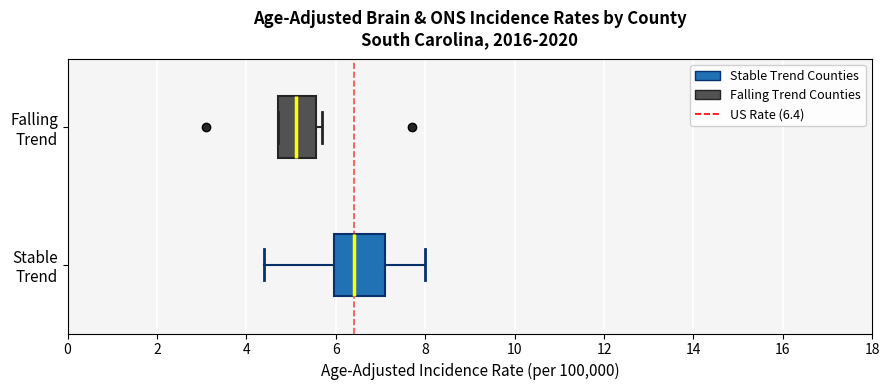

Reading bottom to top, read every box against the x-axis: the position of its median line, the range the box covers, and the ends of its whiskers. The values are not printed on the chart, so give them approximately, as read against the axis.

Stable Trend: median 6.4, box 6.0 to 7.2, whiskers 4.4 to 8.0
Falling Trend: median 5.2, box 4.8 to 5.6, whiskers 4.8 to 5.8